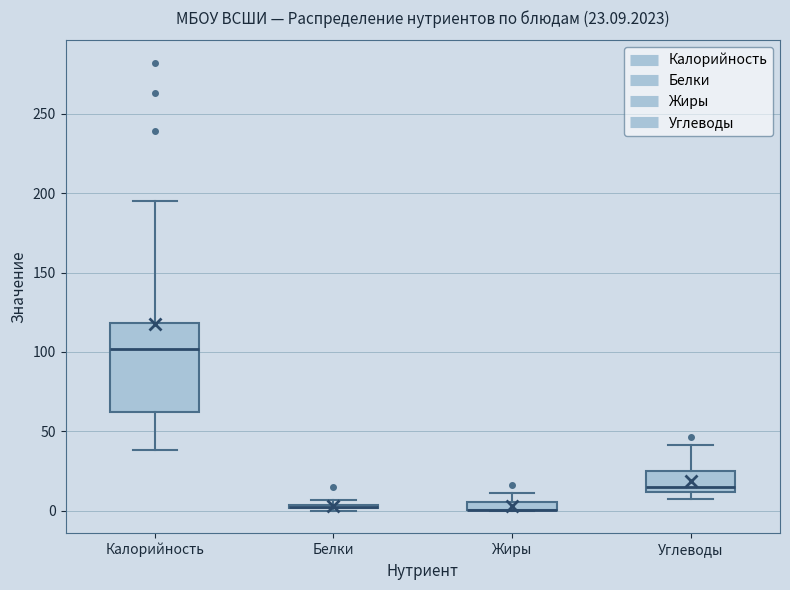

Which box is the tallest, from its lower edge to its upper edge?

Калорийность